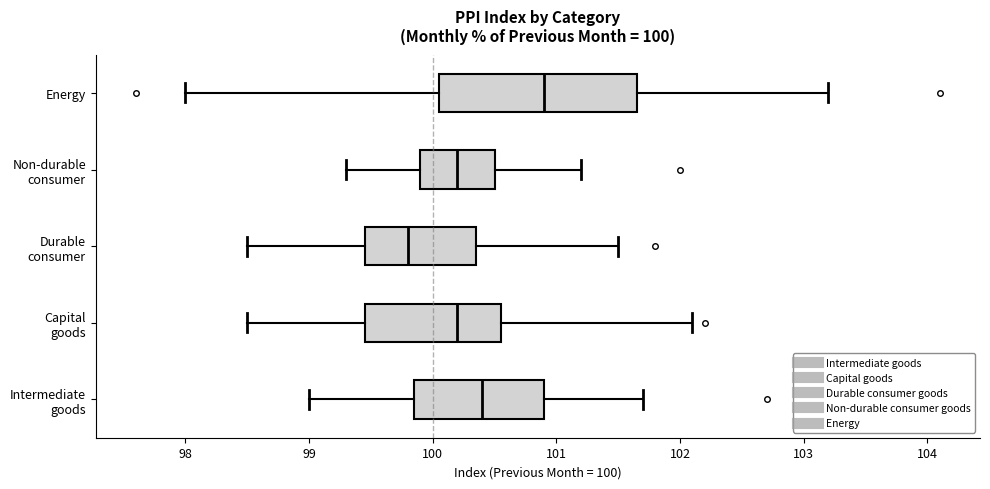

Comparing the boxes themselves (not the whiskers), which one is the widest?

Energy